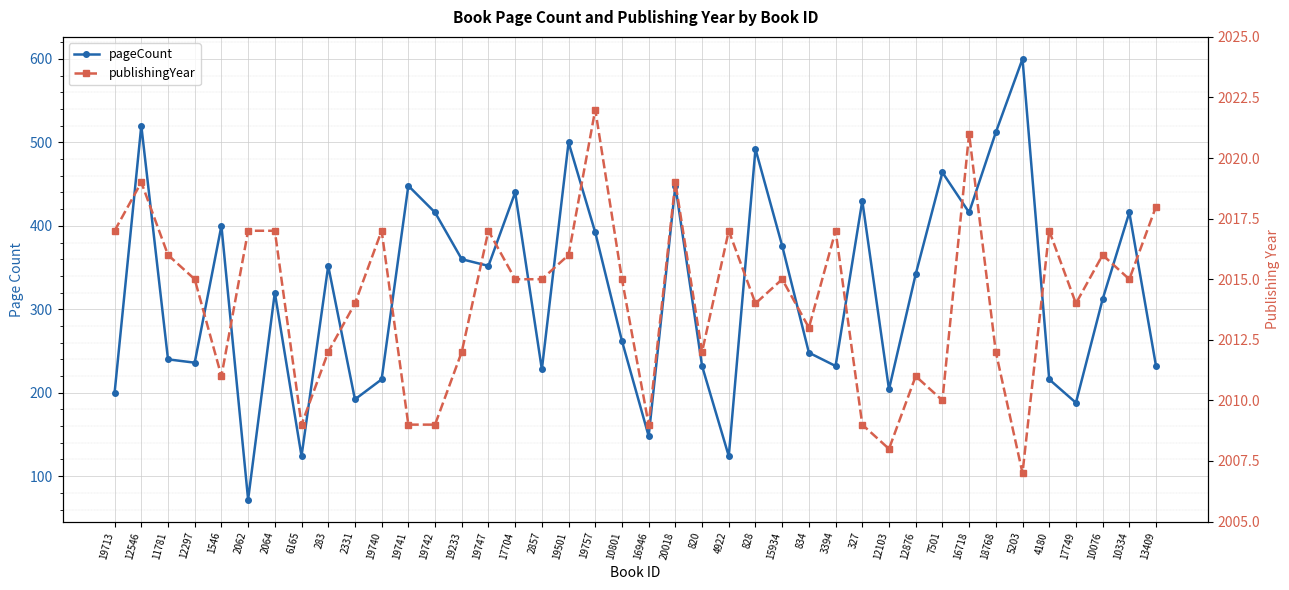

Reading right to left, extract all data points from this chart.

pageCount: 13409=232	10334=416	10076=312	17749=188	4180=216	5203=600	18768=512	16718=416	7501=464	12876=342	12103=204	327=430	3394=232	834=248	15934=376	828=492	4922=124	820=232	20018=448	16946=148	10801=262	19757=392	19501=500	2857=228	17704=440	19747=352	19233=360	19742=416	19741=448	19740=216	2331=192	283=352	6165=124	2064=320	2062=72	1546=400	12297=236	11781=240	12546=520	19713=200
publishingYear: 13409=2018	10334=2015	10076=2016	17749=2014	4180=2017	5203=2007	18768=2012	16718=2021	7501=2010	12876=2011	12103=2008	327=2009	3394=2017	834=2013	15934=2015	828=2014	4922=2017	820=2012	20018=2019	16946=2009	10801=2015	19757=2022	19501=2016	2857=2015	17704=2015	19747=2017	19233=2012	19742=2009	19741=2009	19740=2017	2331=2014	283=2012	6165=2009	2064=2017	2062=2017	1546=2011	12297=2015	11781=2016	12546=2019	19713=2017